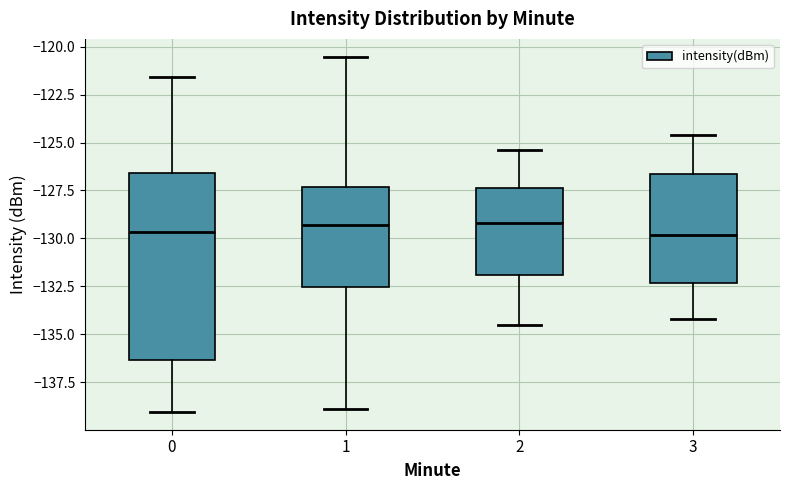

Where is the upper edge of the box at x = 2 on the y-axis? The values are not printed on the chart, so give them approximately, as read against the axis.

-127.5